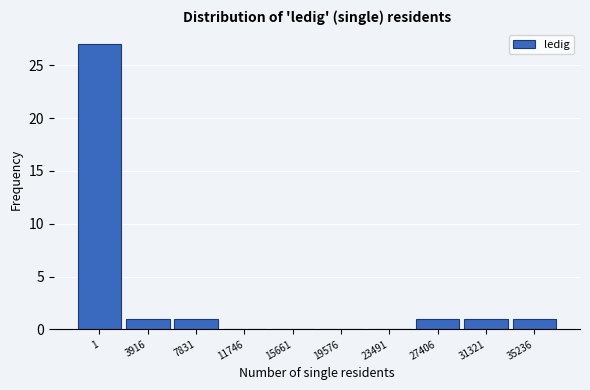

Reading left to right, what are all the values shown in this chart?

1=27	3916=1	7831=1	11746=0	15661=0	19576=0	23491=0	27406=1	31321=1	35236=1